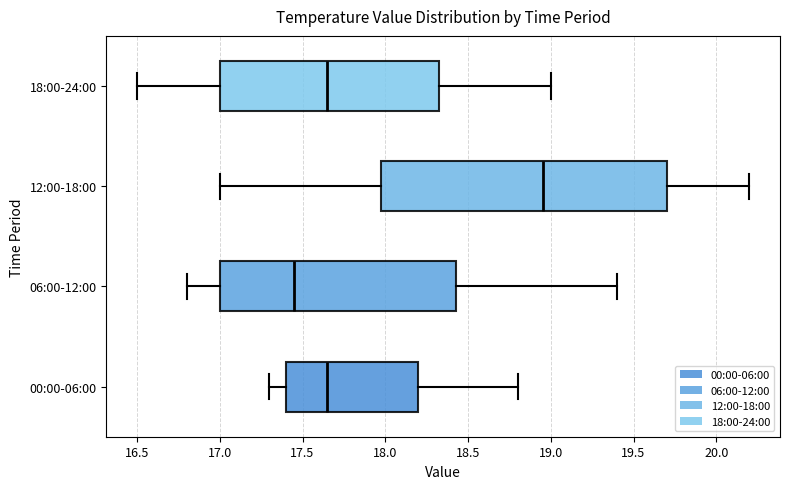

Comparing the boxes themselves (not the whiskers), which one is the widest?

12:00-18:00